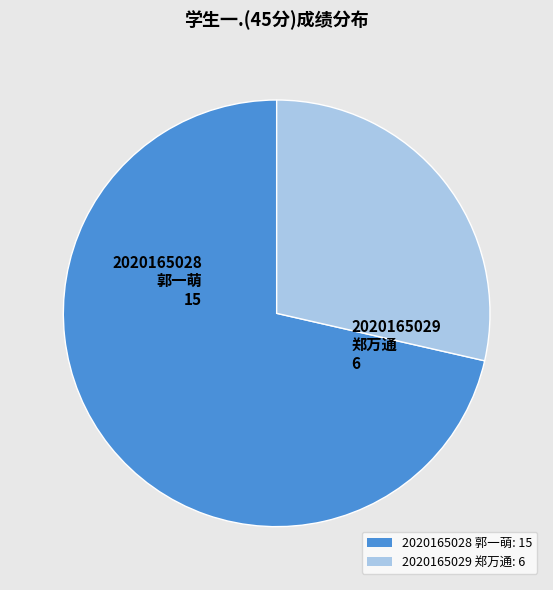

Is there a majority slice in this chart?

Yes